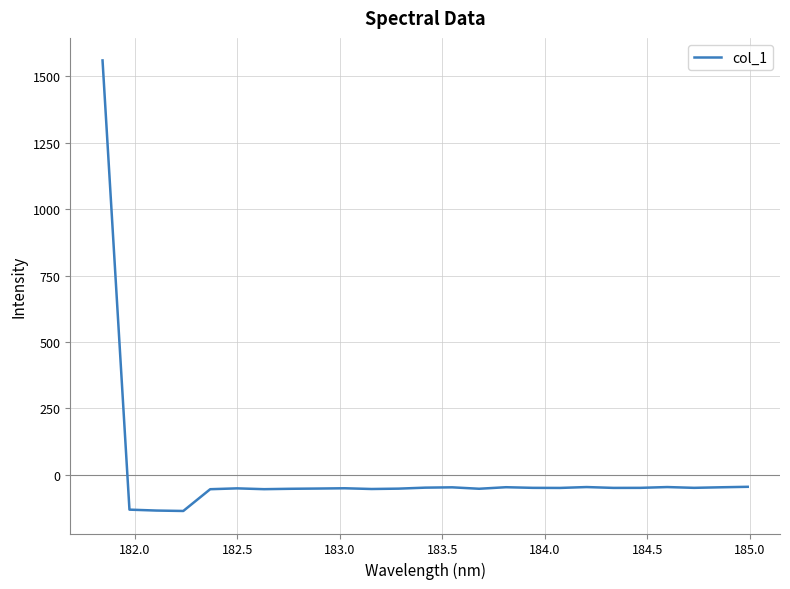

What is the minimum value shown in the chart?

-135.3